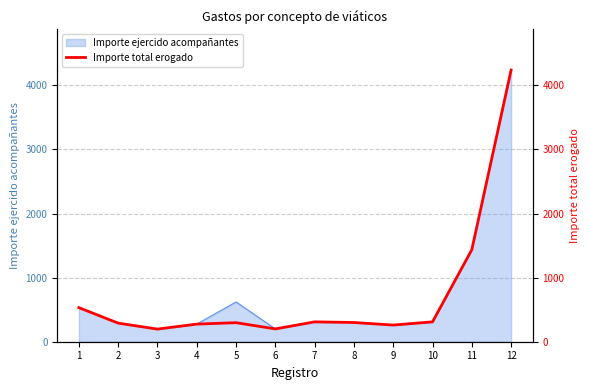

What is the greatest value displayed?

4240.0